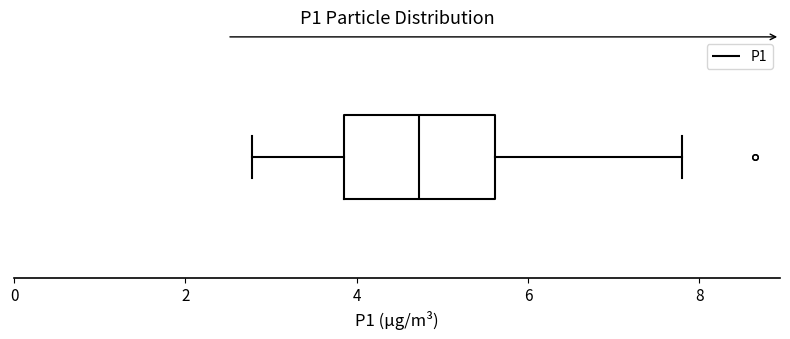

Transcribe this box plot: give where the median line is, the range the box spans, and where the two whiskers end, as read against the x-axis. The values are not printed on the chart, so give them approximately, as read against the axis.

median 4.8, box 3.8 to 5.6, whiskers 2.8 to 7.8